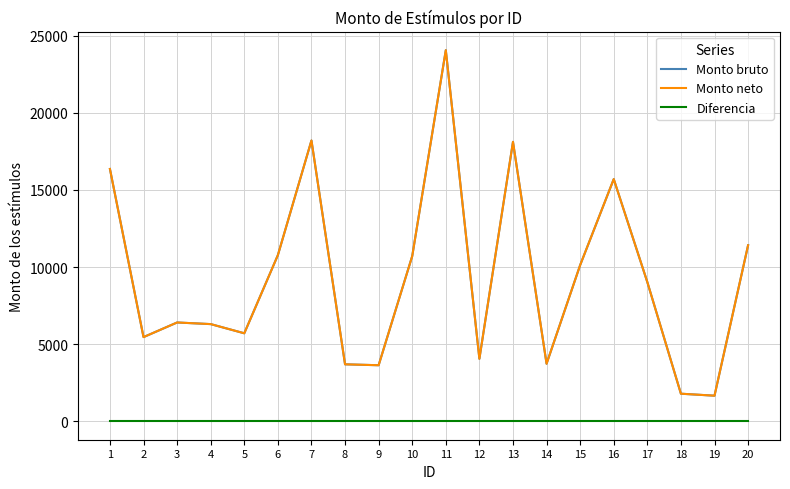

At which category is the sum across all series the highest?

11